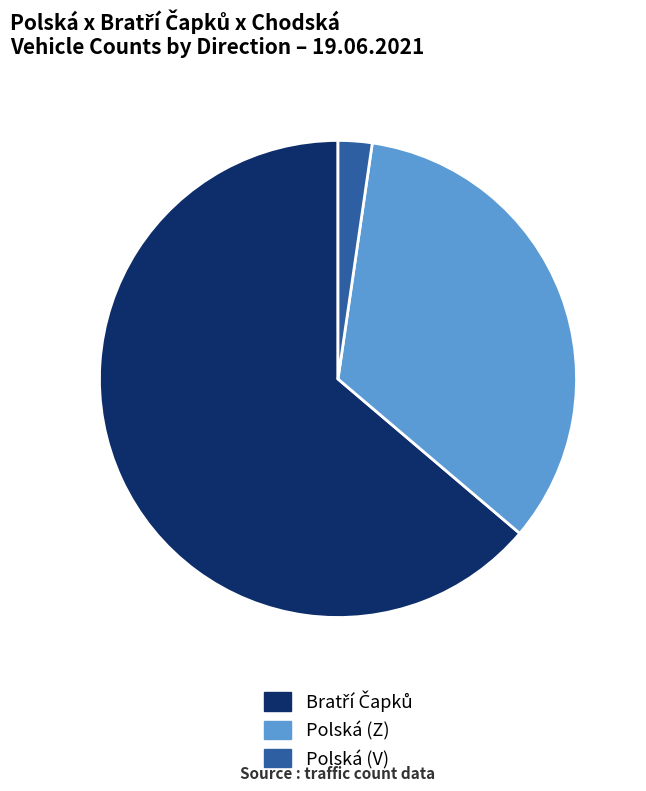

Is there any slice that represents more than half of the pie?

Yes